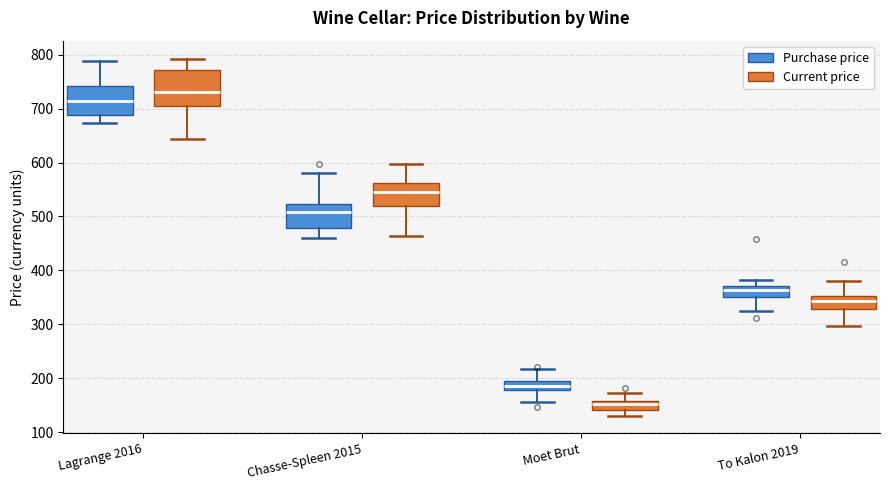

Reading left to right, read every box against the y-axis: the position of its median line, the range the box covers, and the ends of its whiskers. The values are not printed on the chart, so give them approximately, as read against the axis.

Lagrange 2016 (Purchase price): median 710, box 690 to 740, whiskers 670 to 790
Lagrange 2016 (Current price): median 730, box 710 to 770, whiskers 640 to 790
Chasse-Spleen 2015 (Purchase price): median 510, box 480 to 520, whiskers 460 to 580
Chasse-Spleen 2015 (Current price): median 540, box 520 to 560, whiskers 460 to 600
Moet Brut (Purchase price): median 190 (inside the box), box 180 to 190, whiskers 160 to 220
Moet Brut (Current price): median 150, box 140 to 160, whiskers 130 to 170
To Kalon 2019 (Purchase price): median 360, box 350 to 370, whiskers 320 to 380
To Kalon 2019 (Current price): median 340, box 330 to 350, whiskers 300 to 380